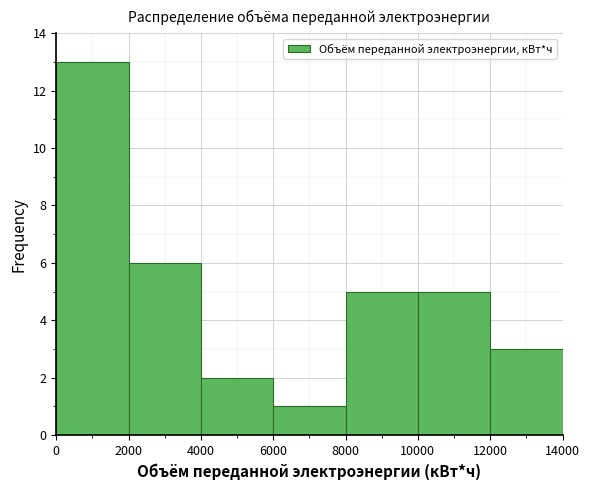

Which range on the x-axis has the tallest bar?

0 to 2000